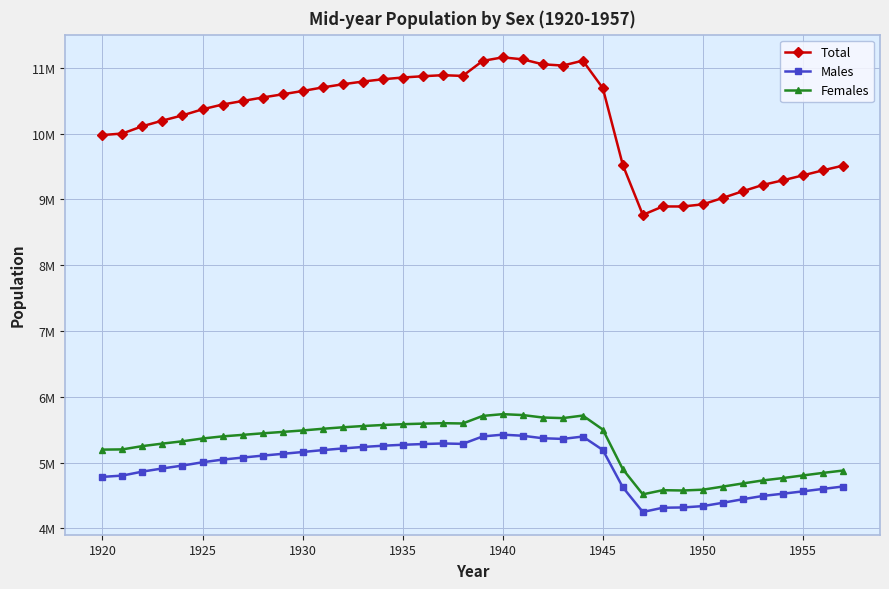

What are all the series names shown in the legend?

Total, Males, Females